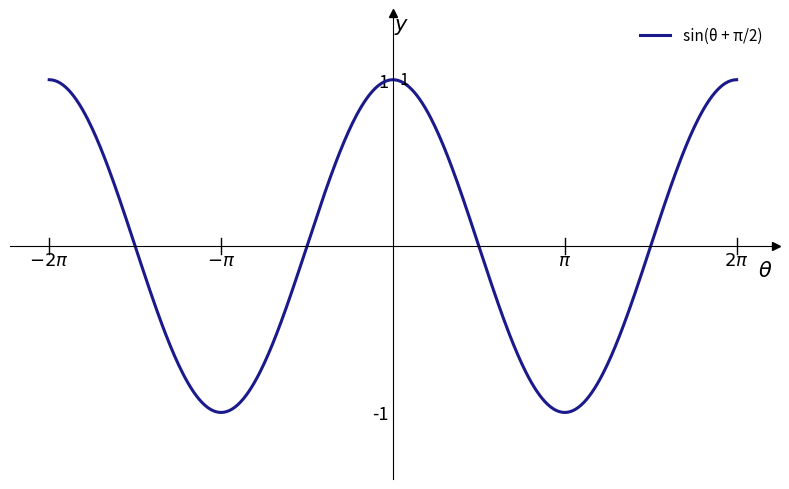

List the labels in order of value, largest first.

2, 10, 1, 3, 9, 11, 0, 4, 8, 12, 16, 5, 7, 13, 15, 6, 14